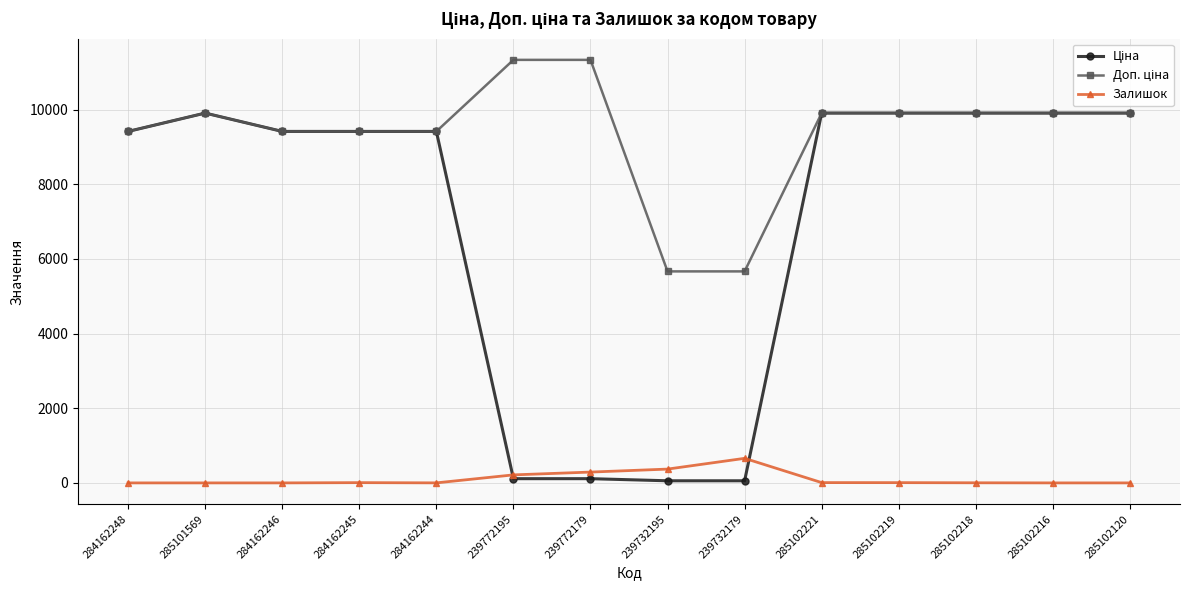

At how many categories does at least one series exceed 1351?

14